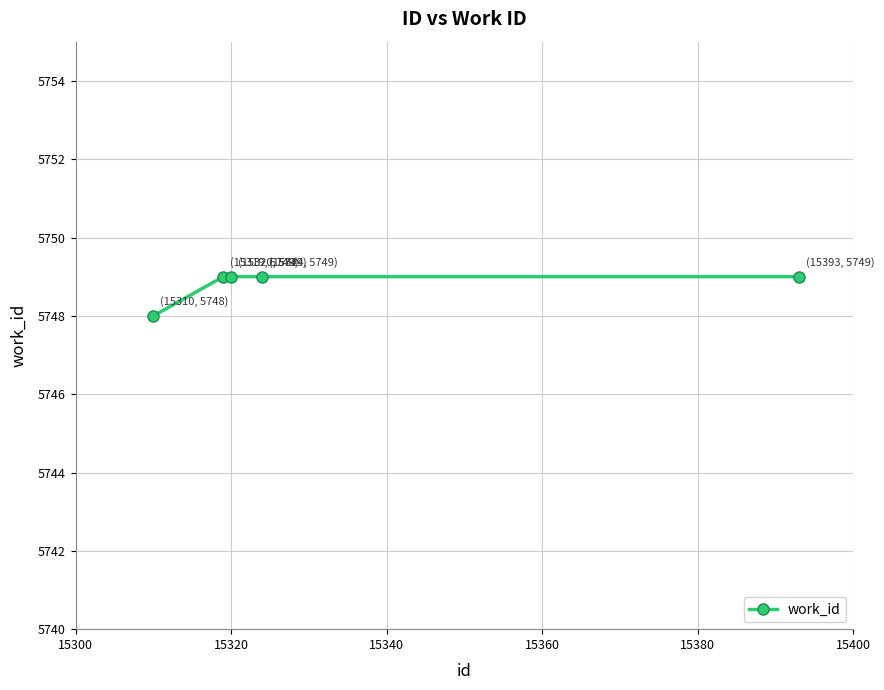

What is the difference between the maximum and minimum values?

1